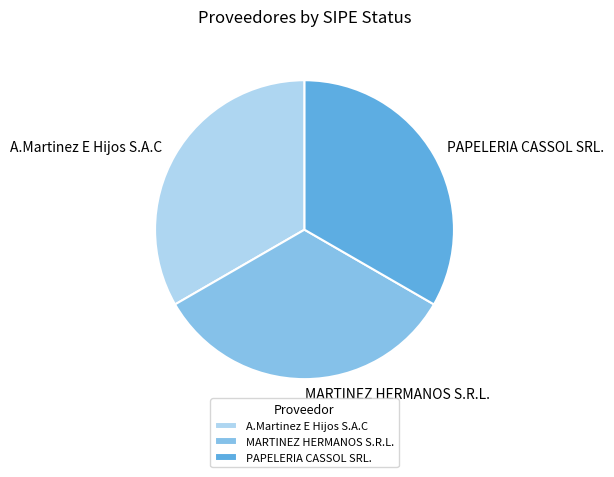

Do MARTINEZ HERMANOS S.R.L. and A.Martinez E Hijos S.A.C together represent more than half of the pie?

Yes